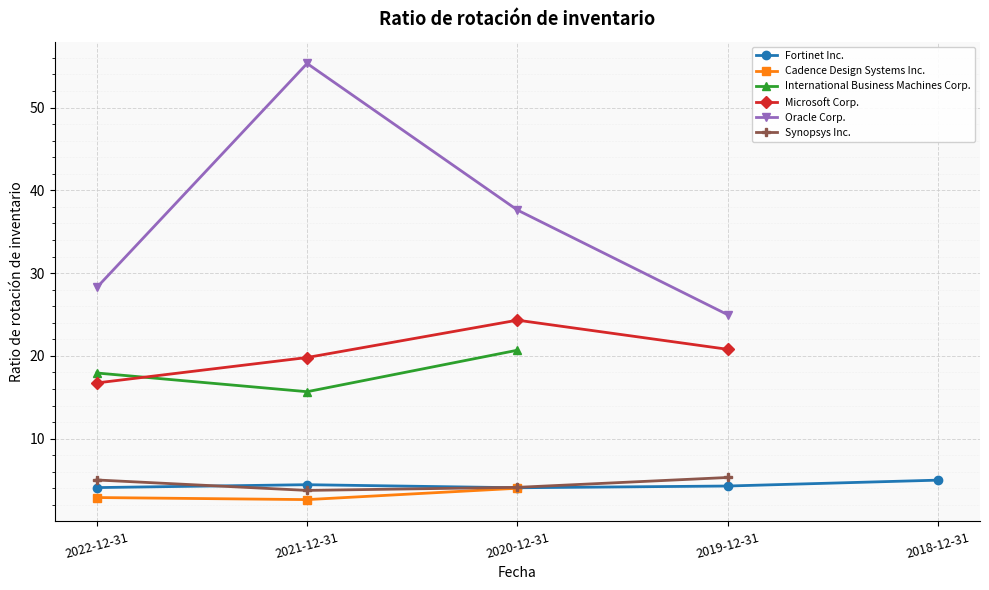

What position from the left is 2021-12-31?

2